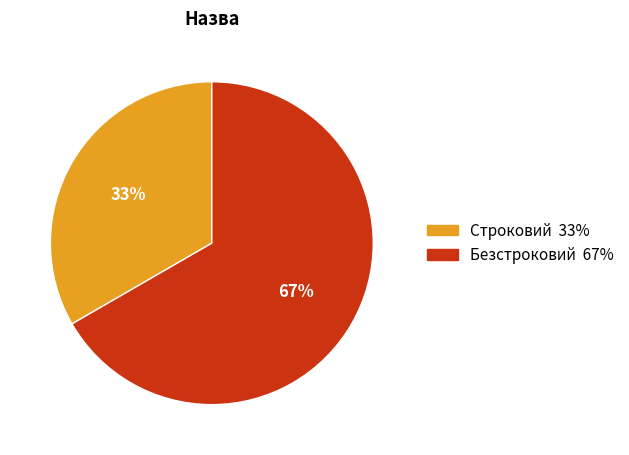

Does Безстроковий account for over 50% of the chart?

Yes